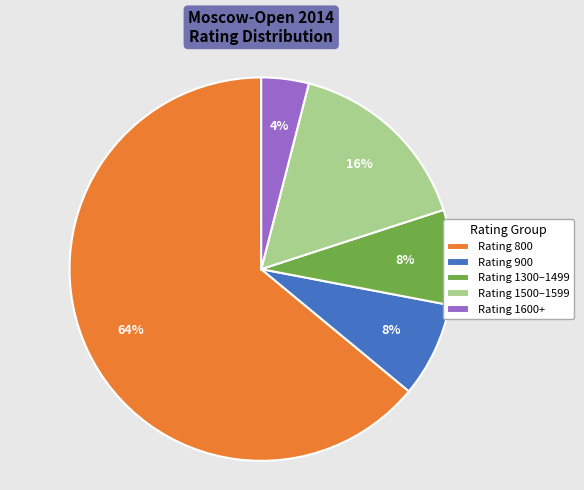

Does any single category account for the majority?

Yes